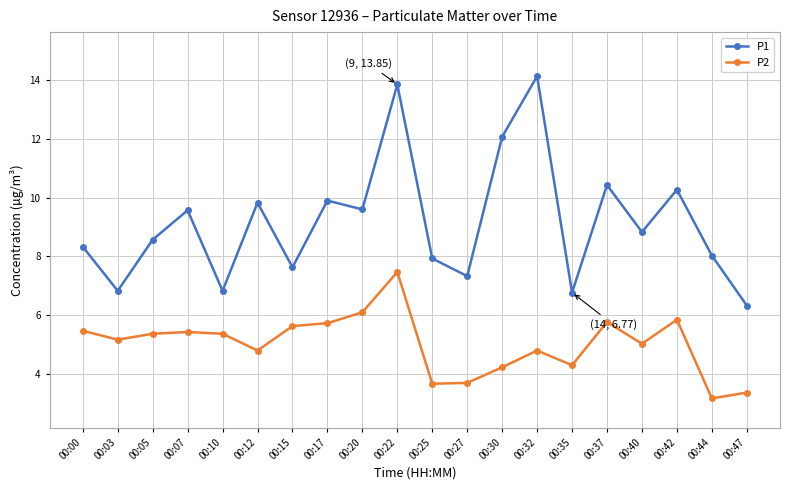

Which series changed the most between 00:03 and 00:40?

P1